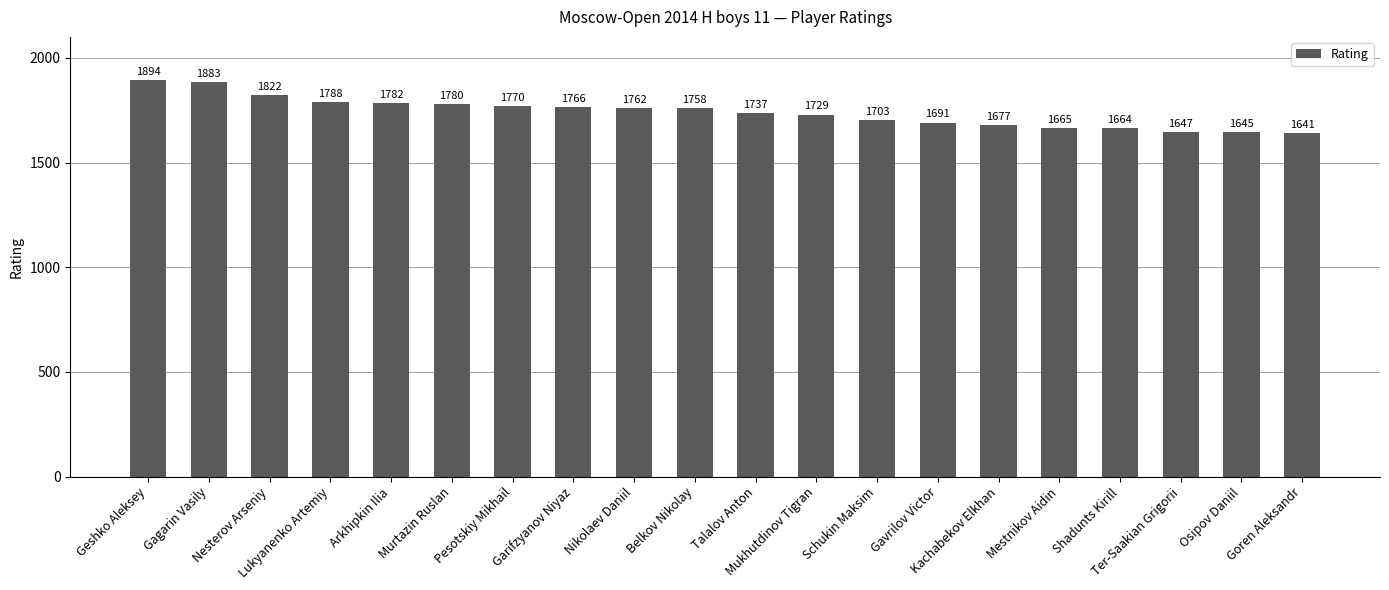

List the labels in order of value, smallest first.

Goren Aleksandr, Osipov Daniil, Ter-Saakian Grigorii, Shadunts Kirill, Mestnikov Aidin, Kachabekov Elkhan, Gavrilov Victor, Schukin Maksim, Mukhutdinov Tigran, Talalov Anton, Belkov Nikolay, Nikolaev Daniil, Garifzyanov Niyaz, Pesotskiy Mikhail, Murtazin Ruslan, Arkhipkin Ilia, Lukyanenko Artemiy, Nesterov Arseniy, Gagarin Vasily, Geshko Aleksey